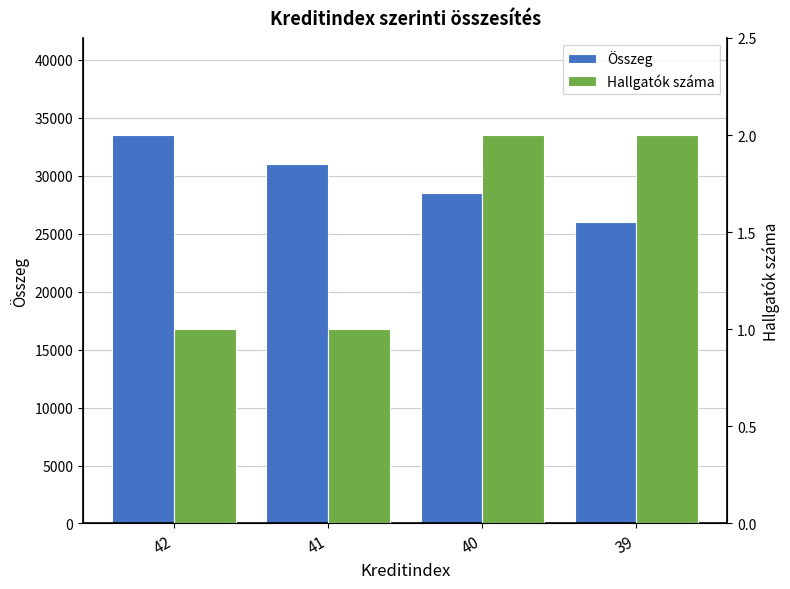

How many bars are there in total?

8